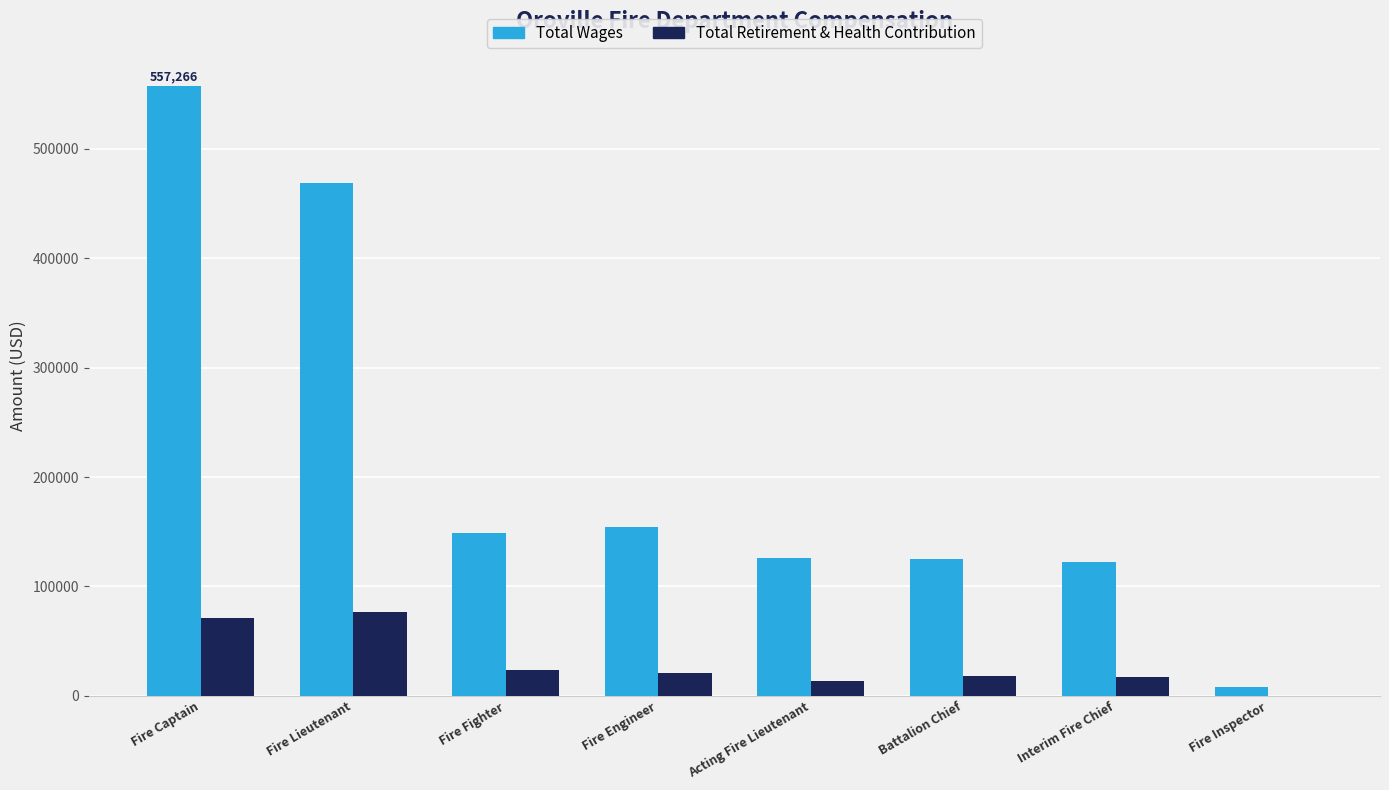

At which category is the sum across all series the highest?

Fire Captain